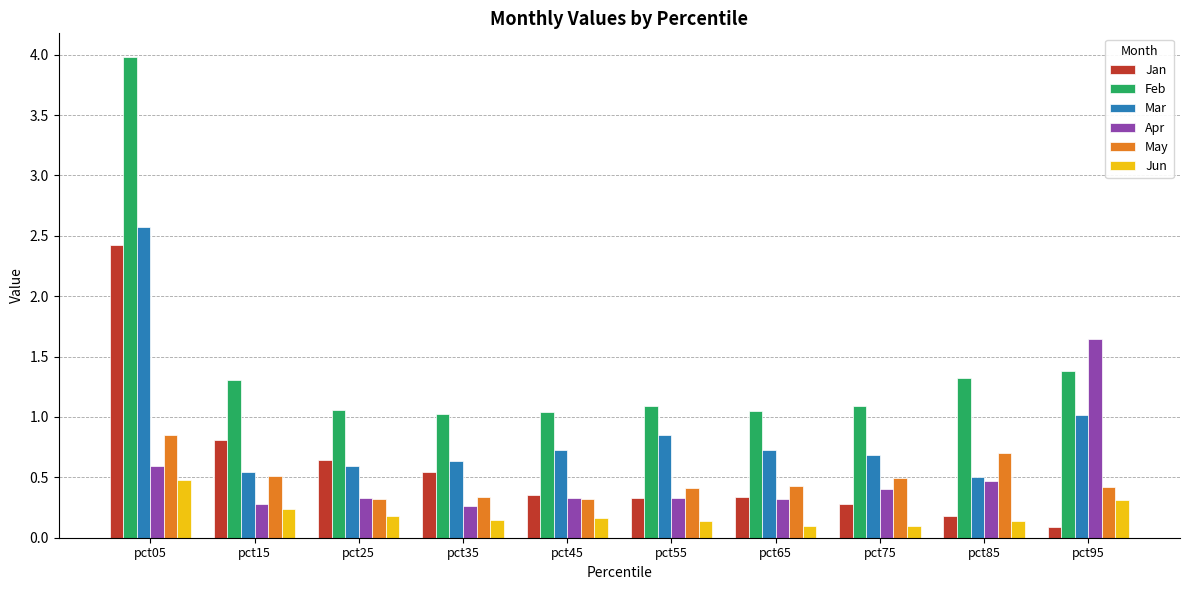

The value of Feb at pct45 is 1.0. True or false?

True